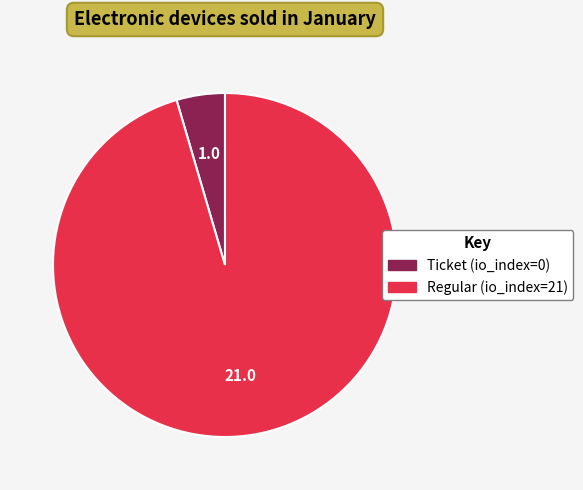

Is there a majority slice in this chart?

Yes